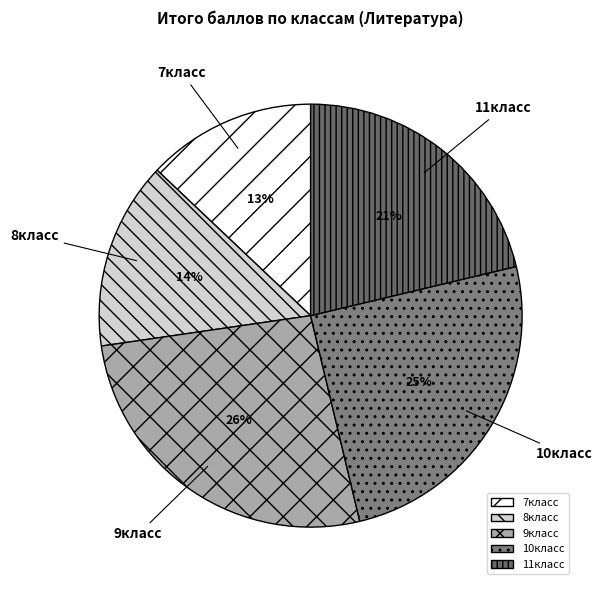

To the nearest percent, what is the average slice percentage?

20%